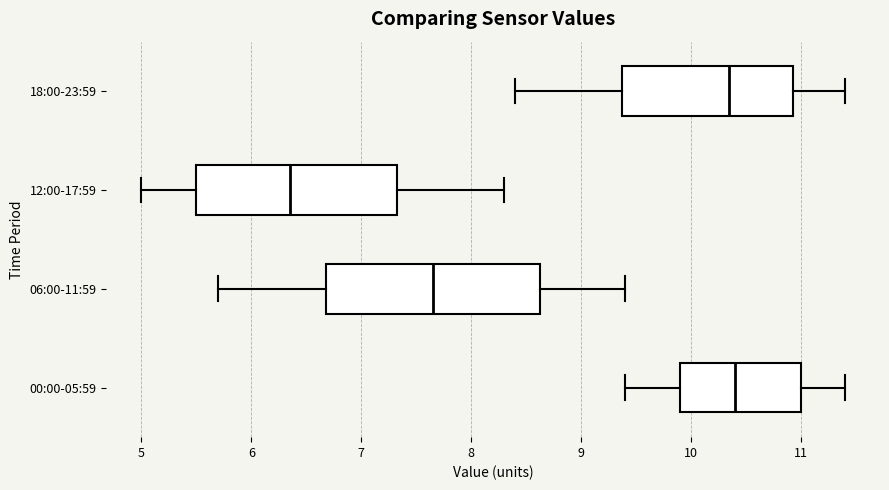

Reading bottom to top, transcribe this box plot: for each box, give where its median line is, the range the box spans, and where its two whiskers end, as read against the x-axis. The values are not printed on the chart, so give them approximately, as read against the axis.

00:00-05:59: median 10.4, box 9.9 to 11.0, whiskers 9.4 to 11.4
06:00-11:59: median 7.7, box 6.7 to 8.6, whiskers 5.7 to 9.4
12:00-17:59: median 6.4, box 5.5 to 7.3, whiskers 5.0 to 8.3
18:00-23:59: median 10.4, box 9.4 to 10.9, whiskers 8.4 to 11.4